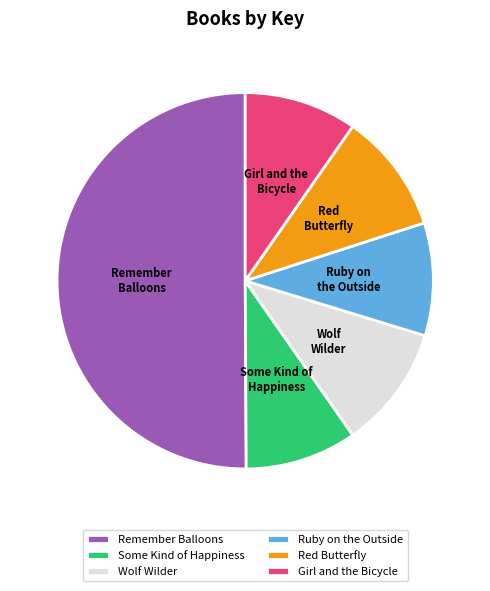

The Wolf Wilder slice represents 11% of the pie. True or false?

True